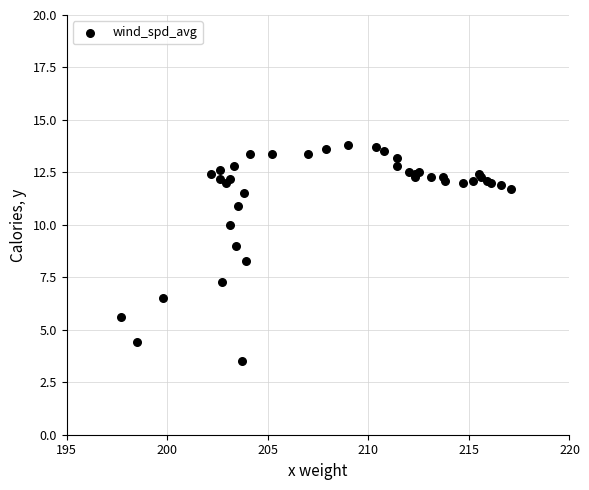

What Y value in the scatter plot is closest to 8?

8.3